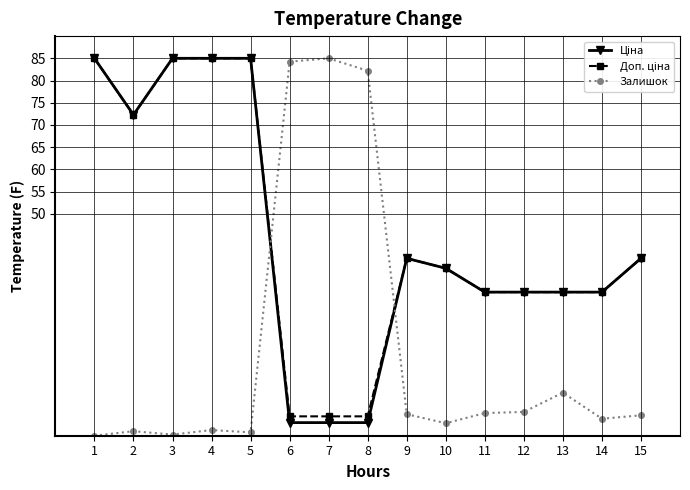

True or false: Залишок has more than 2 points higher than both neighbors.

True